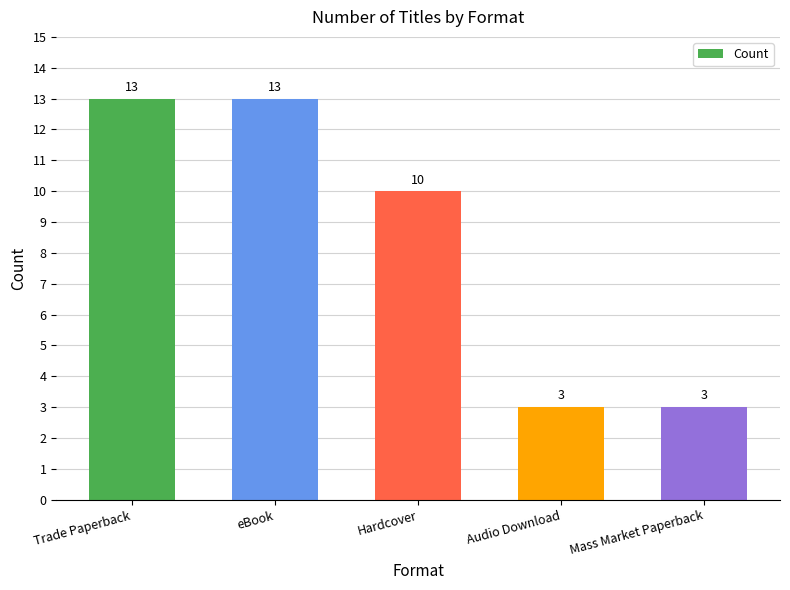

What is the label of the 5th bar from the right?

Trade Paperback